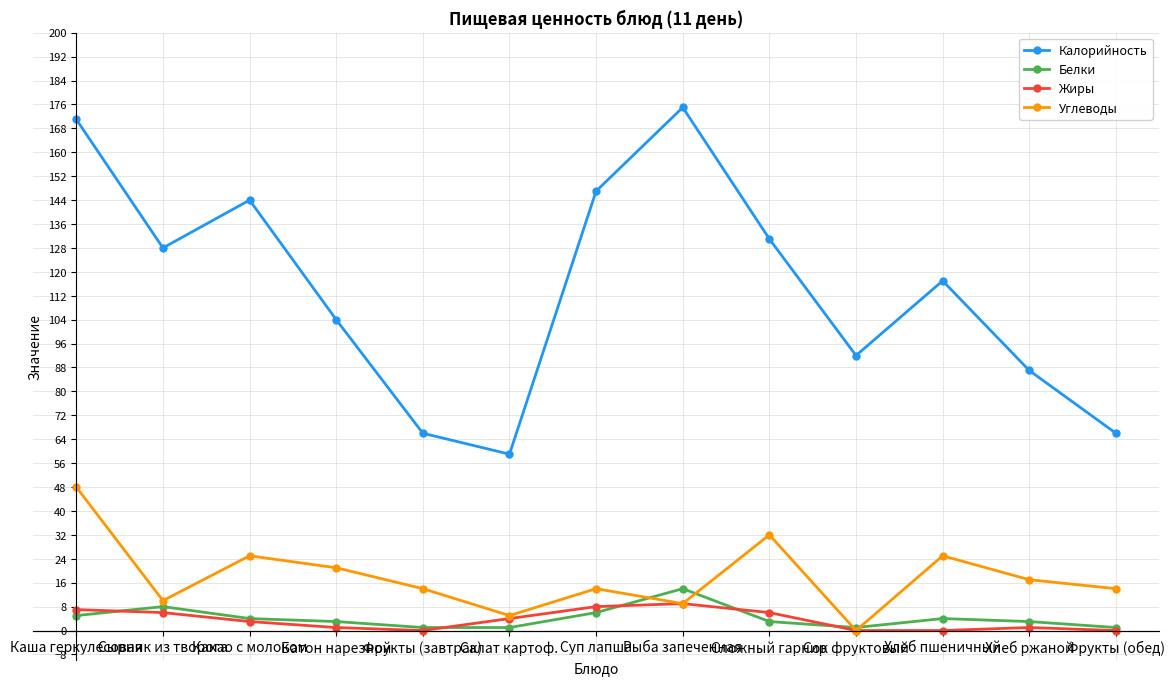

What position from the right is Сложный гарнир?

5